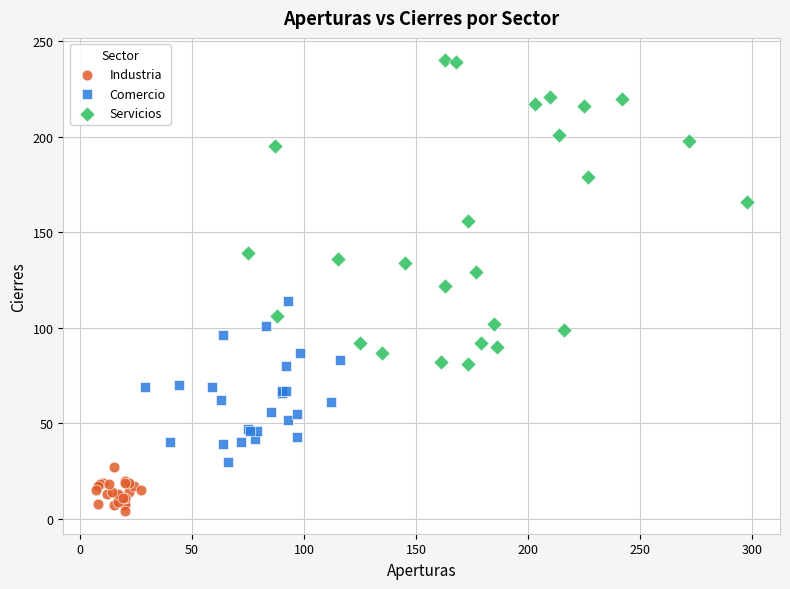

What are all the series names shown in the legend?

Industria, Comercio, Servicios